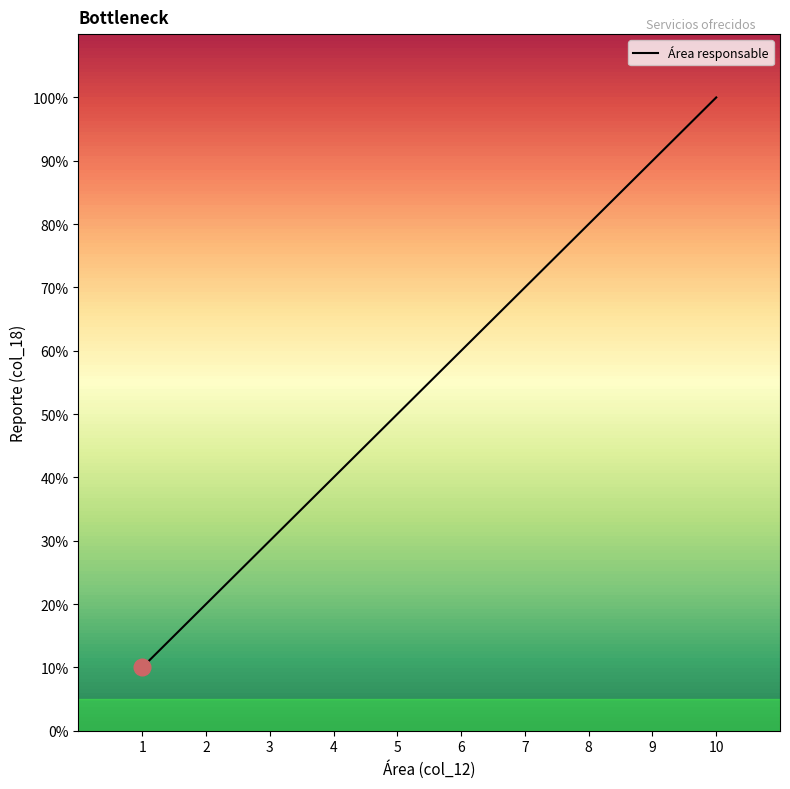

Which category has the highest value across all series?

10